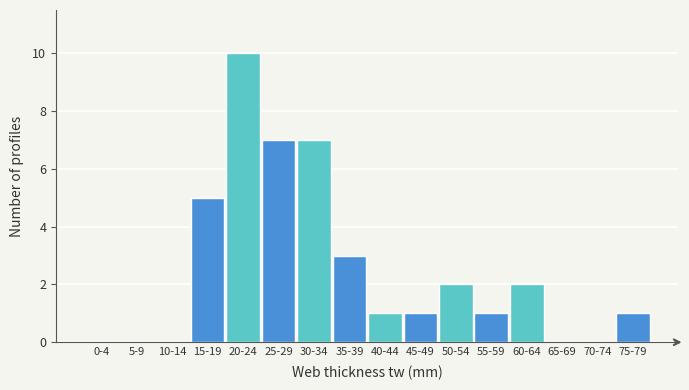

Reading left to right, list all the values displayed in this chart.

0-4=0	5-9=0	10-14=0	15-19=5	20-24=10	25-29=7	30-34=7	35-39=3	40-44=1	45-49=1	50-54=2	55-59=1	60-64=2	65-69=0	70-74=0	75-79=1